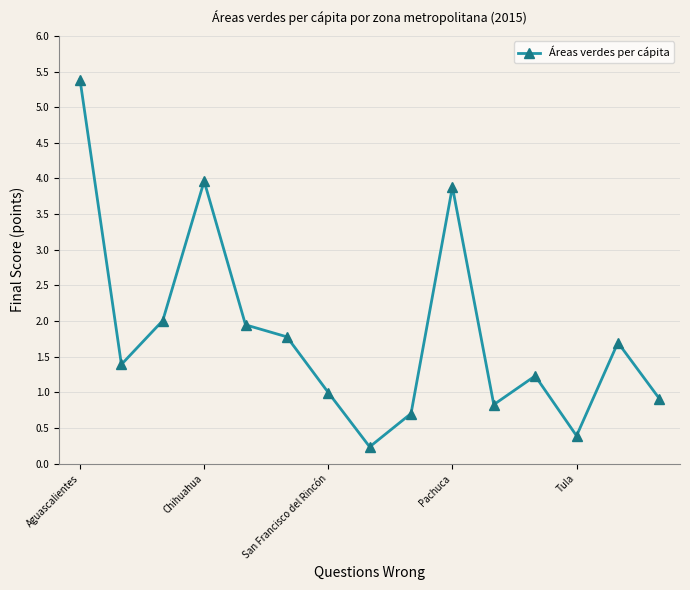

What is the maximum value shown in the chart?

5.4